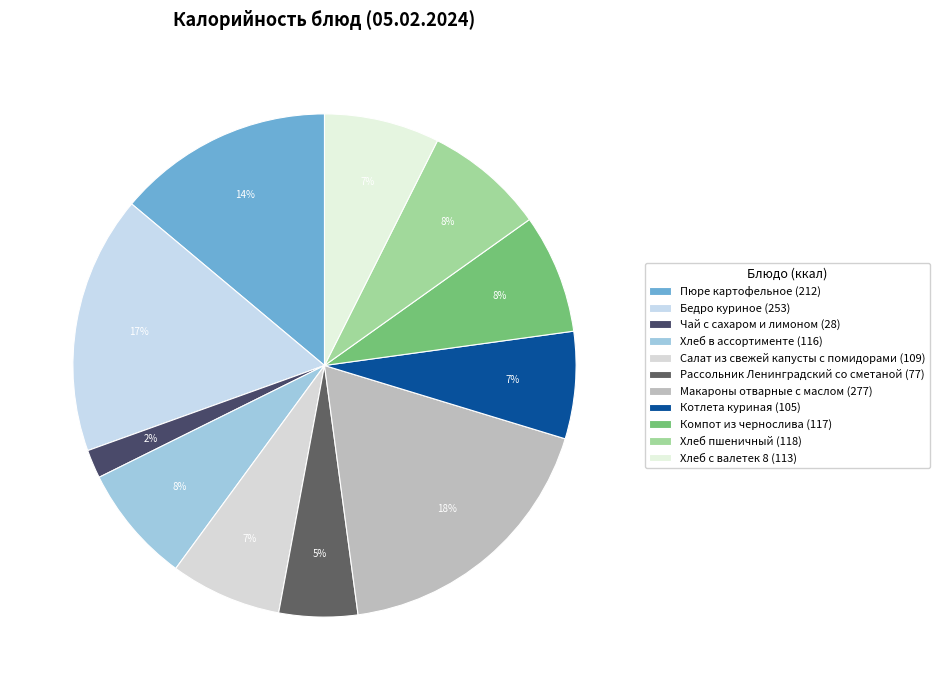

What percentage is the Чай с сахаром и лимоном slice, to the nearest percent?

2%